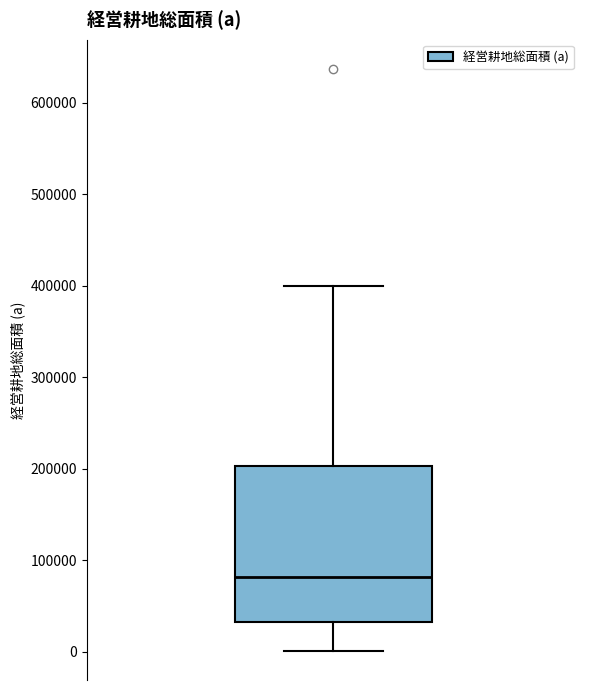

Transcribe this box plot: give where the median line is, the range the box spans, and where the two whiskers end, as read against the y-axis. The values are not printed on the chart, so give them approximately, as read against the axis.

median 80000, box 30000 to 200000, whiskers 0 to 400000